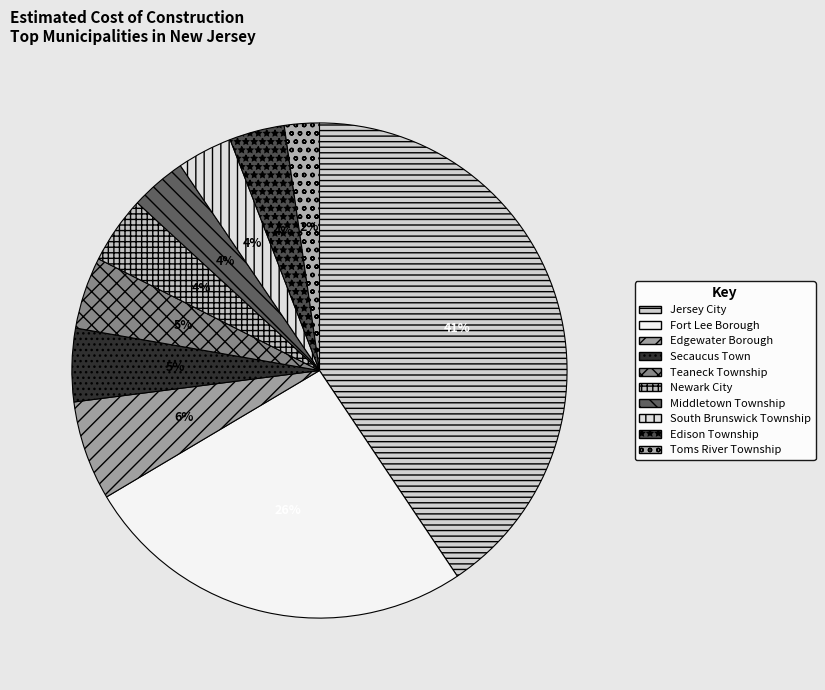

Approximately how many times larger is the value at Edison Township compared to Toms River Township?

1.6